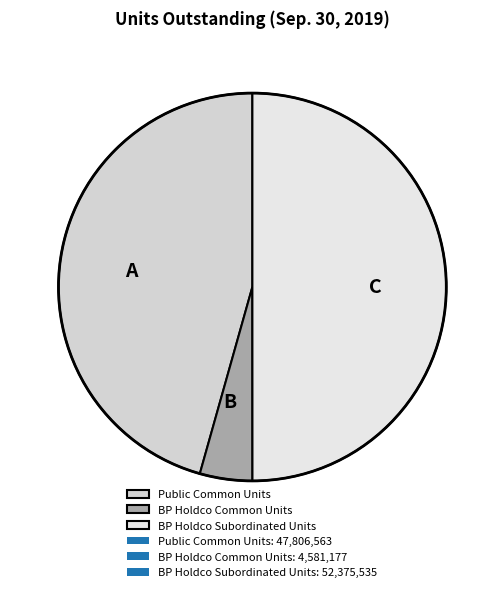

How many segments does this pie chart have?

3